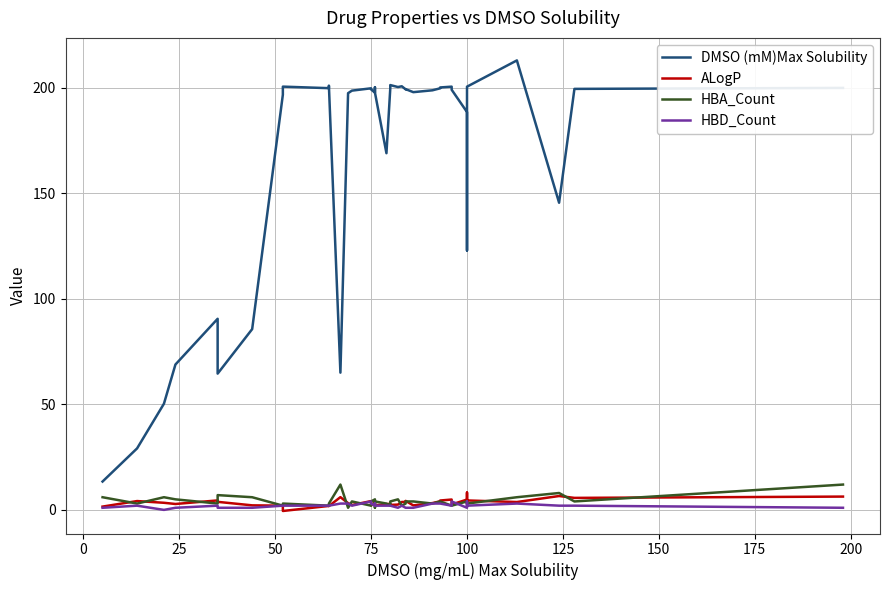

How many lines are shown in the chart?

4